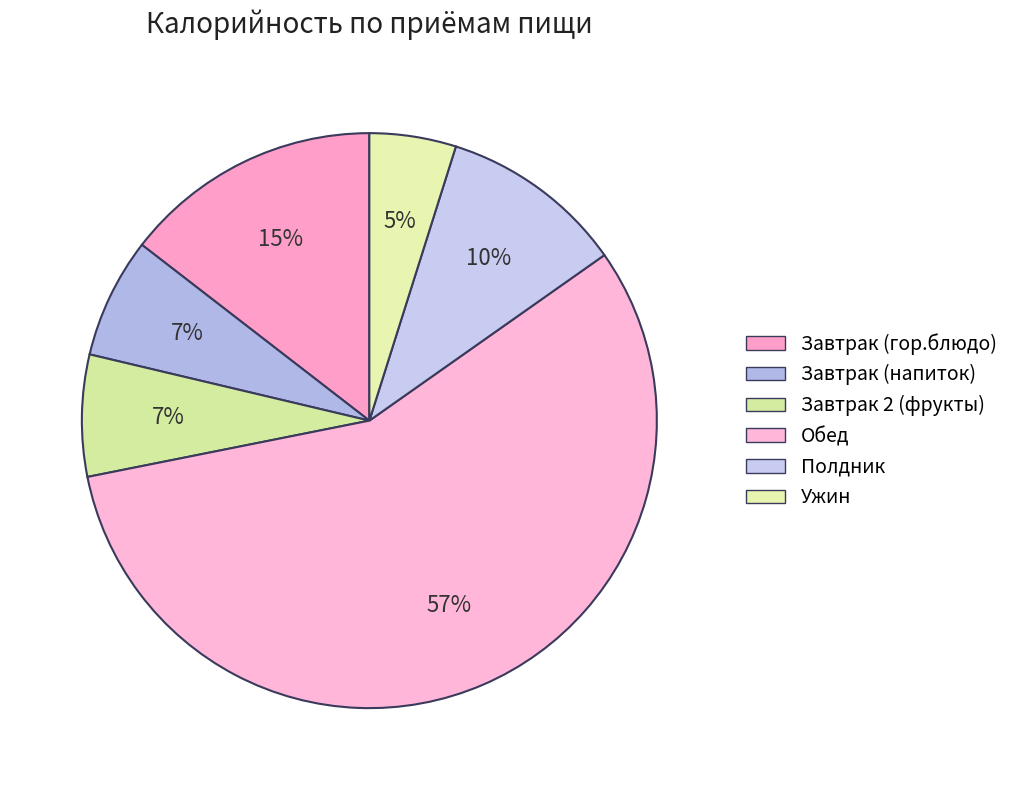

Is it true that Полдник is 10% of the pie?

True